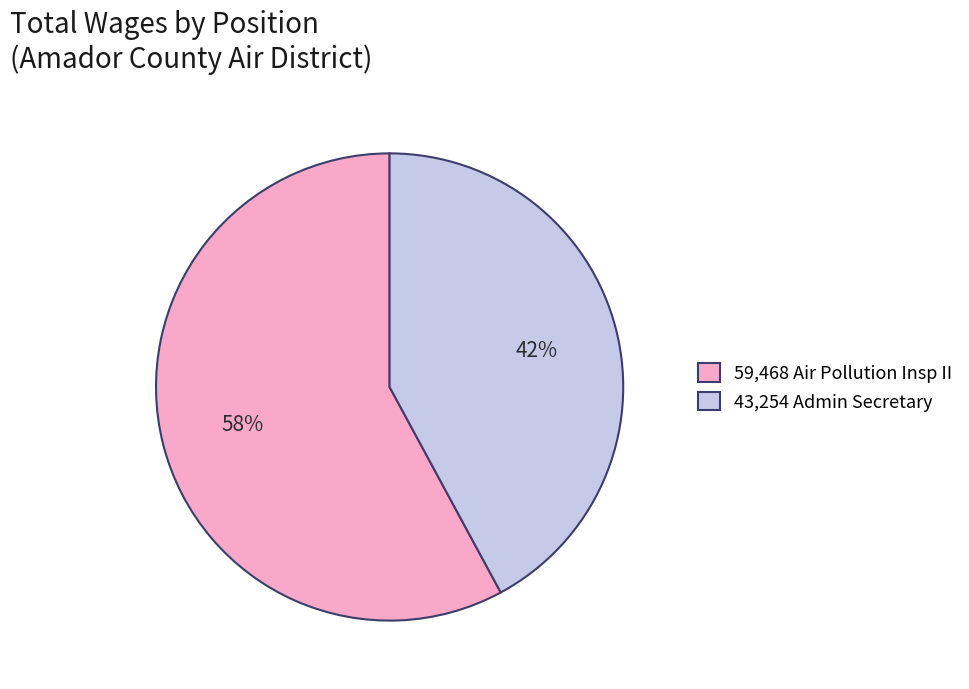

Count the number of slices in the pie.

2